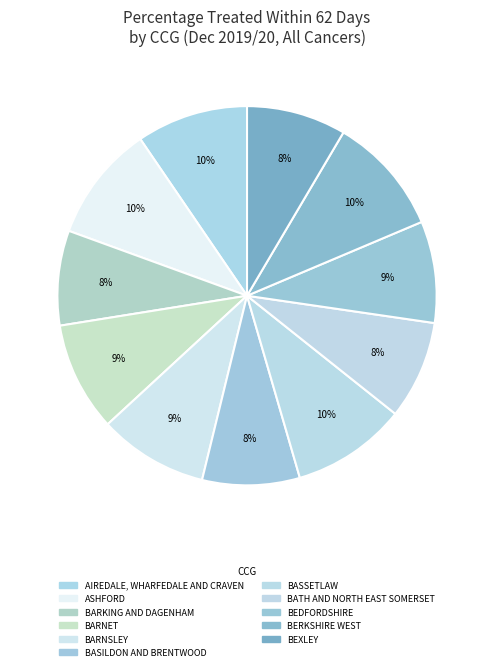

Is there a majority slice in this chart?

No